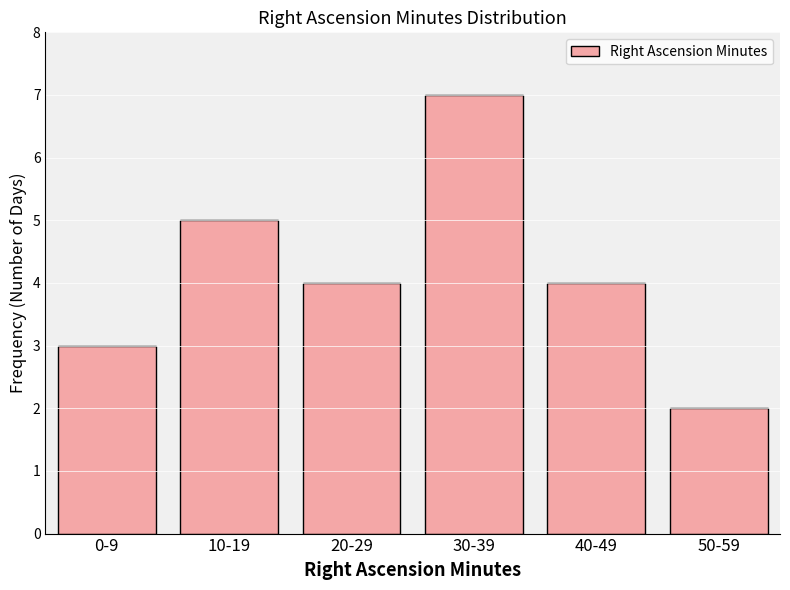

Reading right to left, what are all the values shown in this chart?

50-59=2	40-49=4	30-39=7	20-29=4	10-19=5	0-9=3